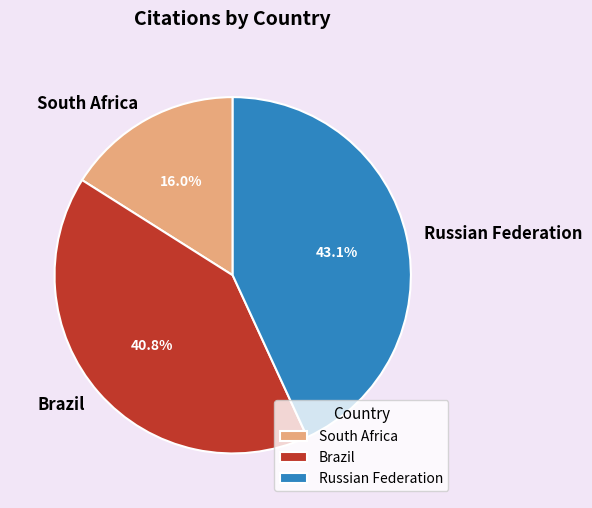

Is it true that South Africa is 1% of the pie?

False